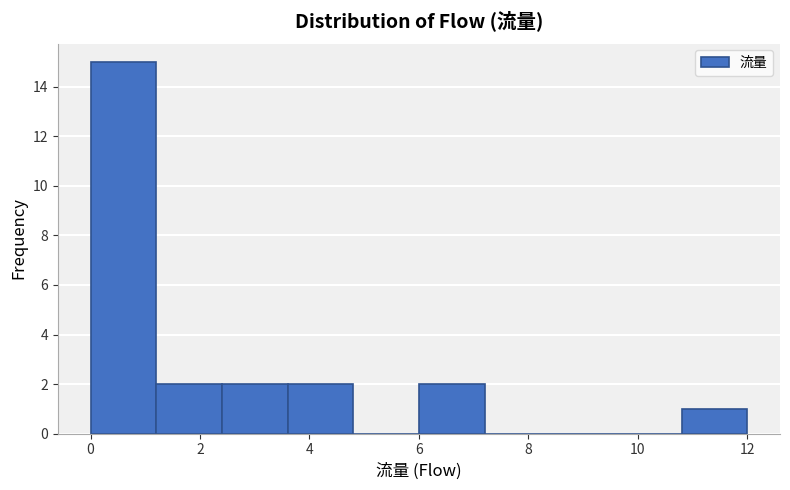

Reading left to right, list every bar in this chart as the range it spans on the x-axis followed by its height. The values are not printed on the chart, so give them approximately, as read against the axis.

0.0 to 1.2: 15
1.2 to 2.4: 2
2.4 to 3.6: 2
3.6 to 4.8: 2
4.8 to 6.0: 0
6.0 to 7.2: 2
7.2 to 8.4: 0
8.4 to 9.6: 0
9.6 to 10.8: 0
10.8 to 12.0: 1